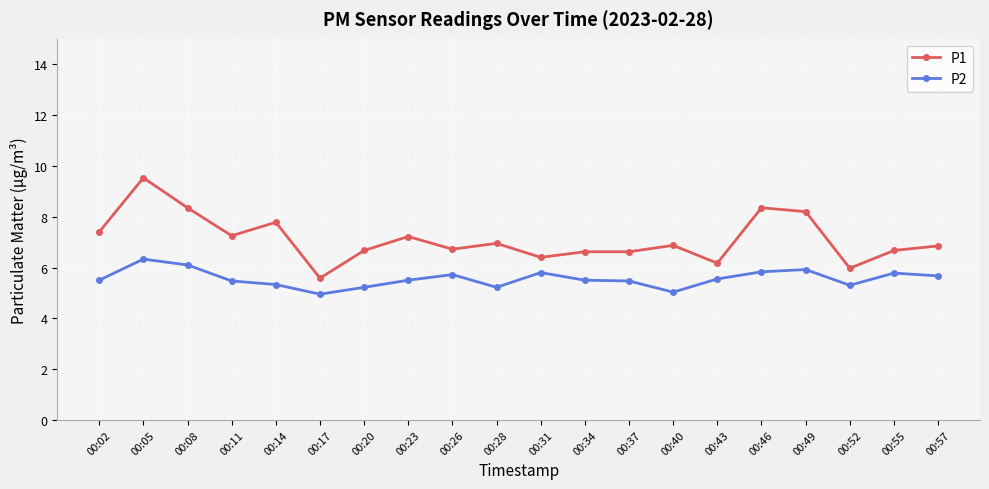

At which category does P1 reach its first local valley?

00:11